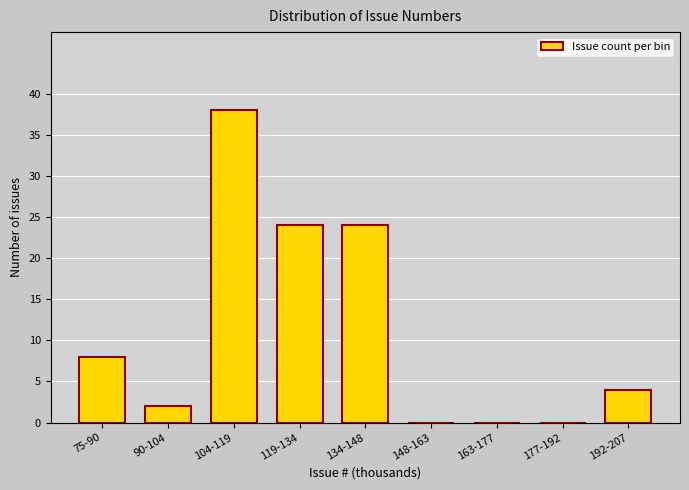

Reading left to right, extract all data points from this chart.

75-90=8	90-104=2	104-119=38	119-134=24	134-148=24	148-163=0	163-177=0	177-192=0	192-207=4